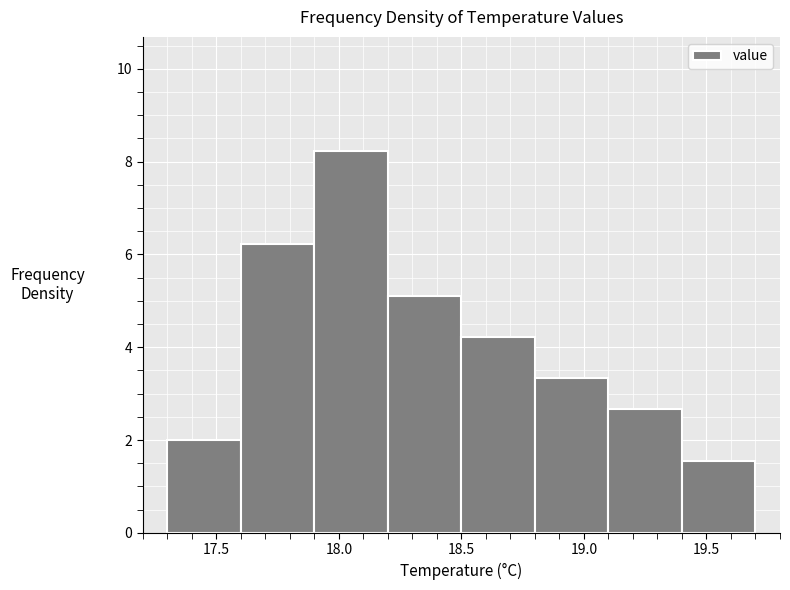

What is the height of the bar covering 19.4 to 19.7 on the x-axis? The values are not printed on the chart, so give them approximately, as read against the axis.

1.6